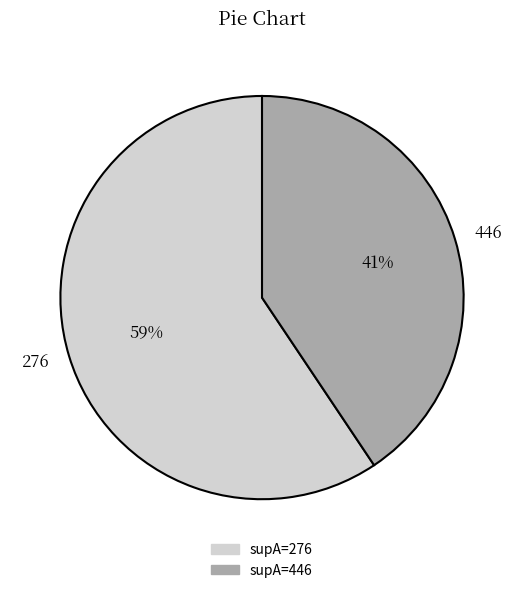

The 276 slice represents 59% of the pie. True or false?

True